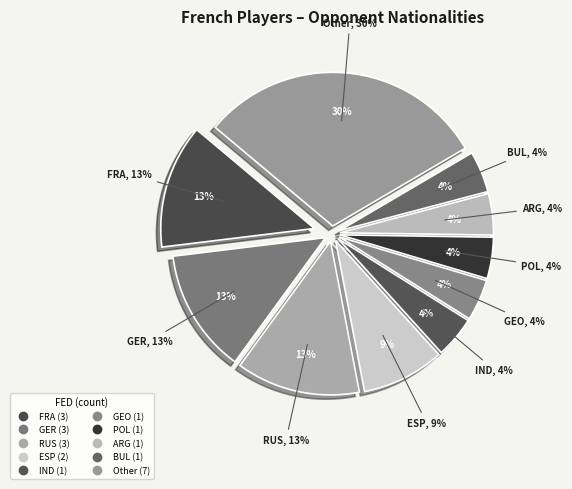

What percentage is the s 1/2 slice, to the nearest percent?

6%